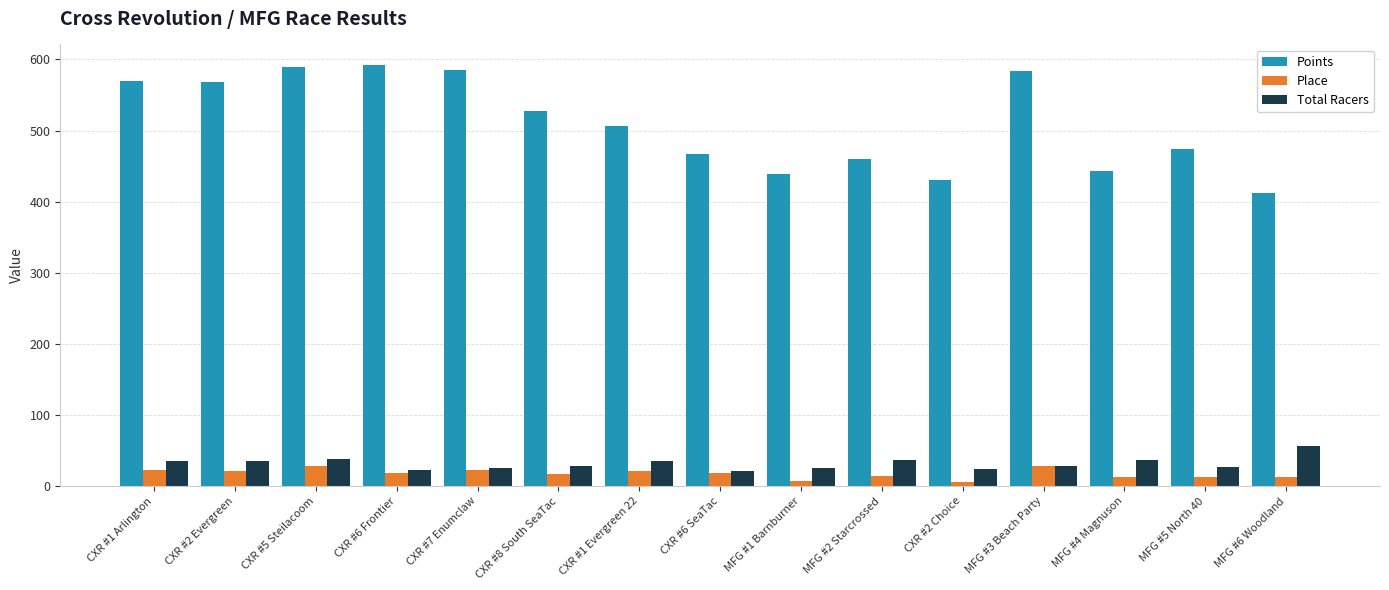

What is the sum of all Total Racers values?

480.0